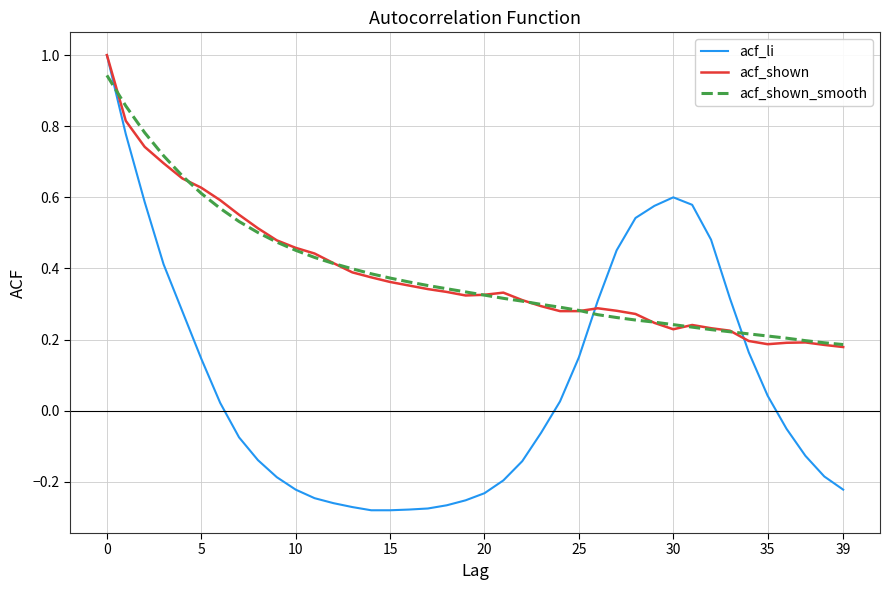

Which series has the largest range (max minus min)?

acf_li